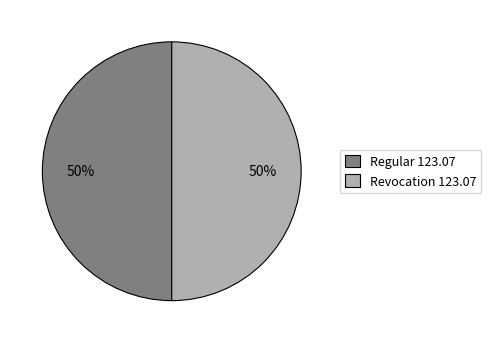

To the nearest percent, what is the average slice percentage?

50%